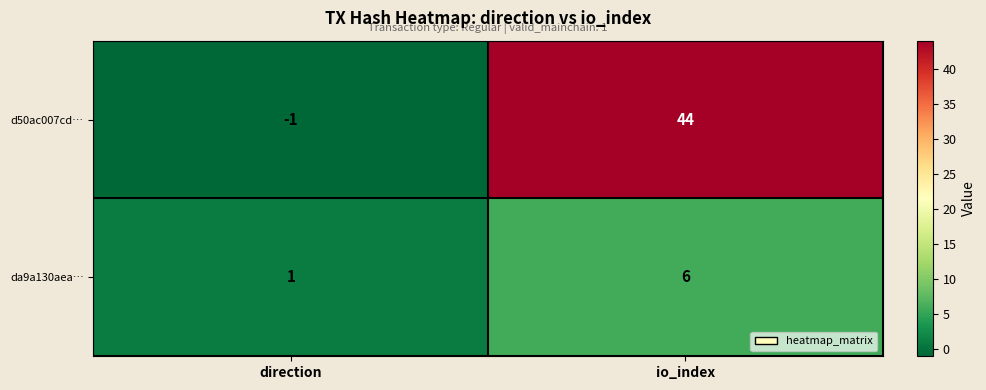

How many categories are shown in the chart?

2